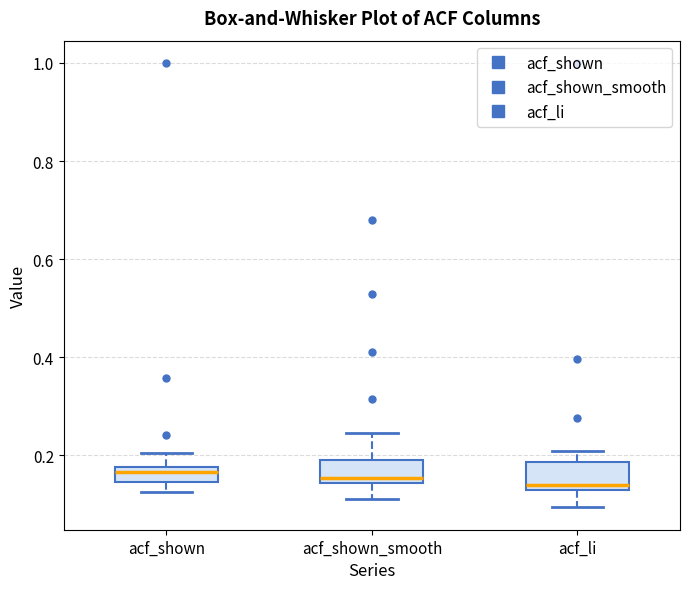

Reading left to right, transcribe this box plot: for each box, give where its median line is, the range the box spans, and where its two whiskers end, as read against the y-axis. The values are not printed on the chart, so give them approximately, as read against the axis.

acf_shown: median 0.16, box 0.14 to 0.18, whiskers 0.12 to 0.20
acf_shown_smooth: median 0.16, box 0.14 to 0.20, whiskers 0.12 to 0.24
acf_li: median 0.14, box 0.12 to 0.18, whiskers 0.10 to 0.20